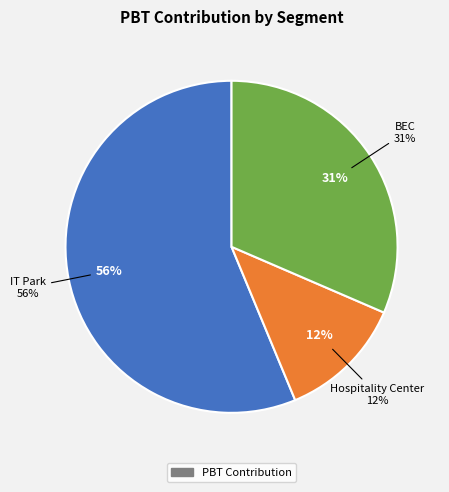

Does IT Park account for over 50% of the chart?

Yes